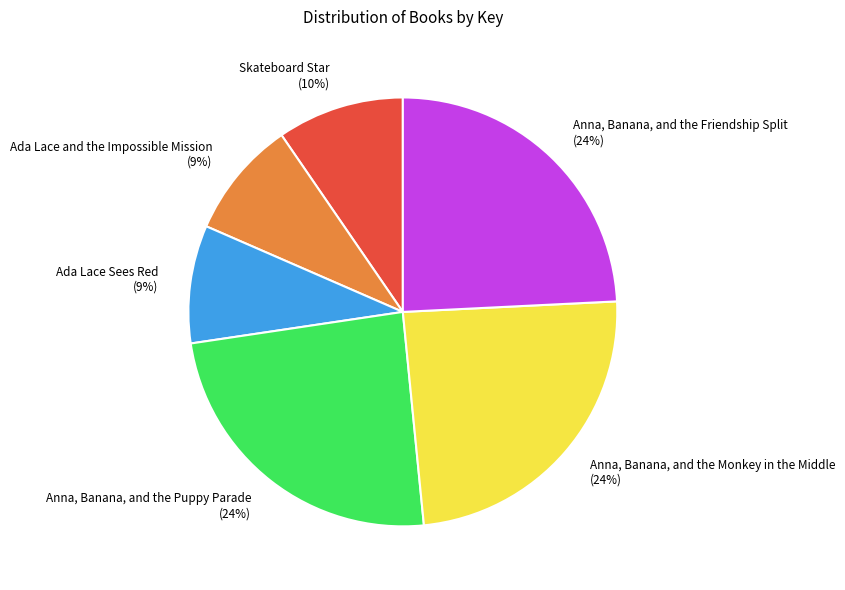

Is there any slice that represents more than half of the pie?

No